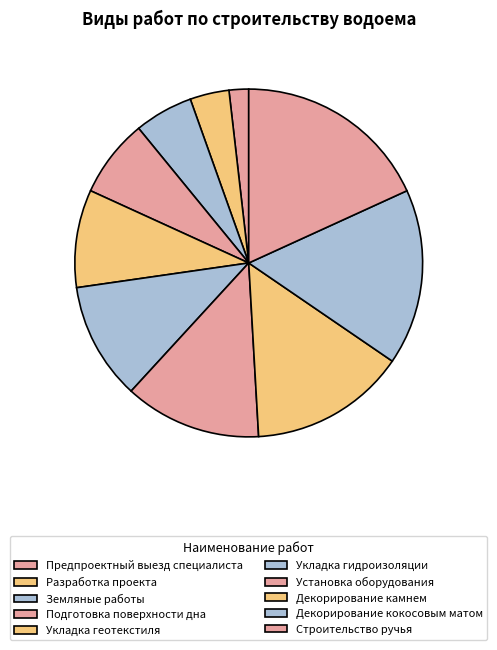

Rank the categories by value from highest to lowest.

Строительство ручья, Декорирование кокосовым матом, Декорирование камнем, Установка оборудования, Укладка гидроизоляции, Укладка геотекстиля, Подготовка поверхности дна, Земляные работы, Разработка проекта, Предпроектный выезд специалиста